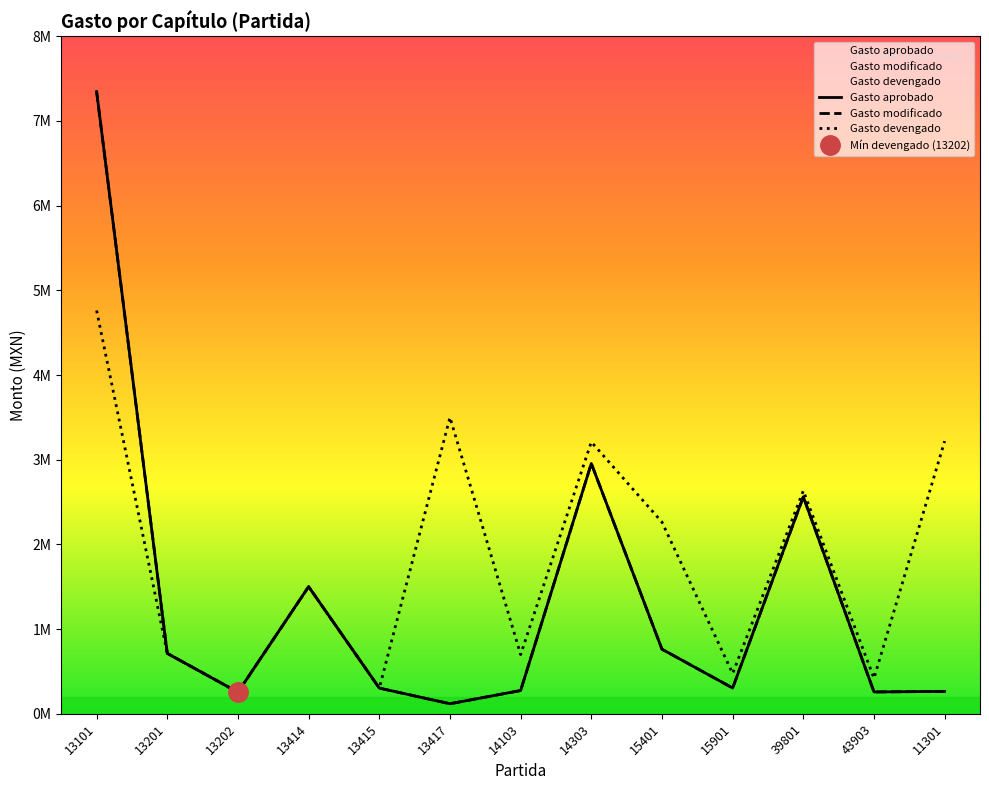

At how many categories does at least one series exceed 3333221?

2